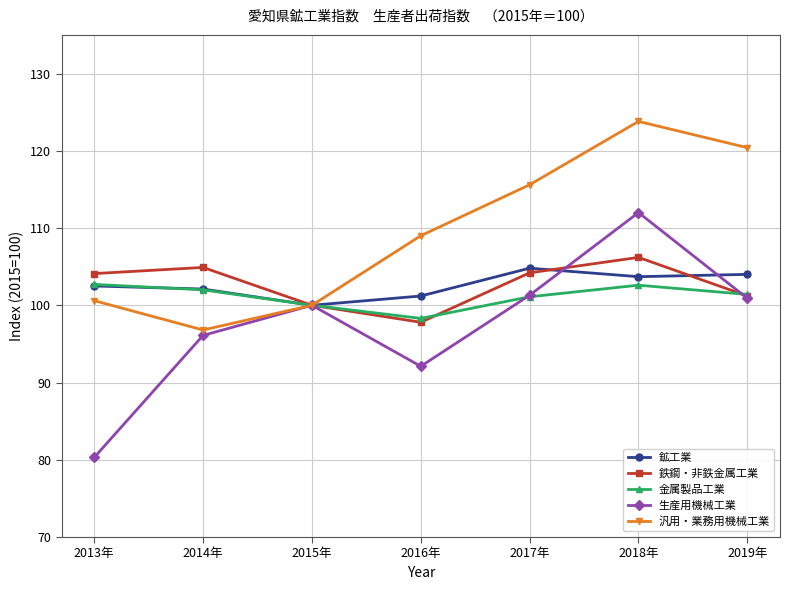

How many lines are shown in the chart?

5